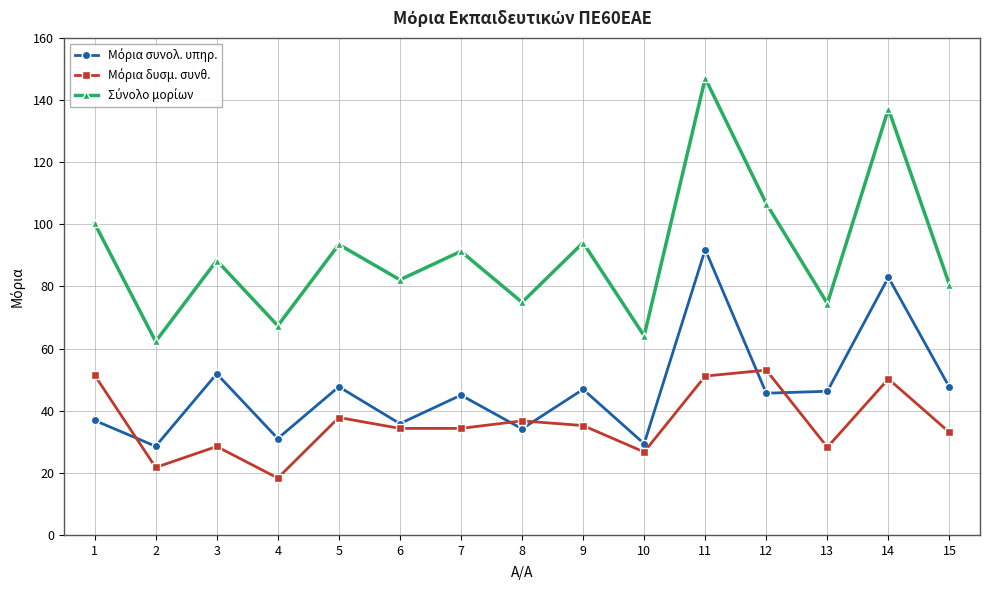

At which category is the sum across all series the highest?

11